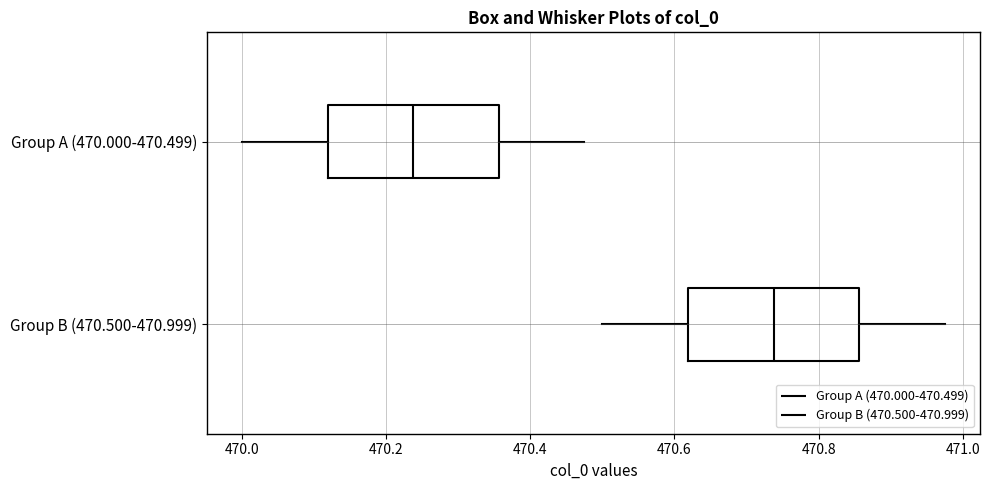

Where does the left whisker of the box for Group B (470.500-470.999) end on the x-axis? The values are not printed on the chart, so give them approximately, as read against the axis.

470.50